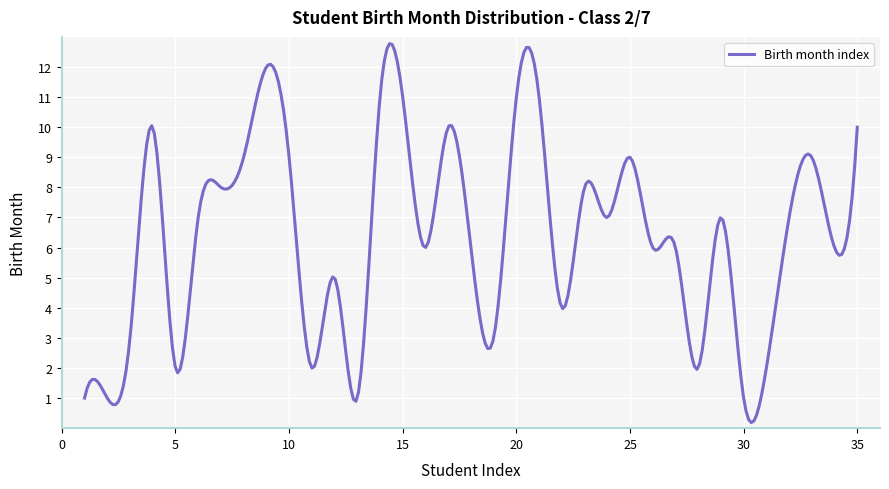

What is the greatest value displayed?

12.8